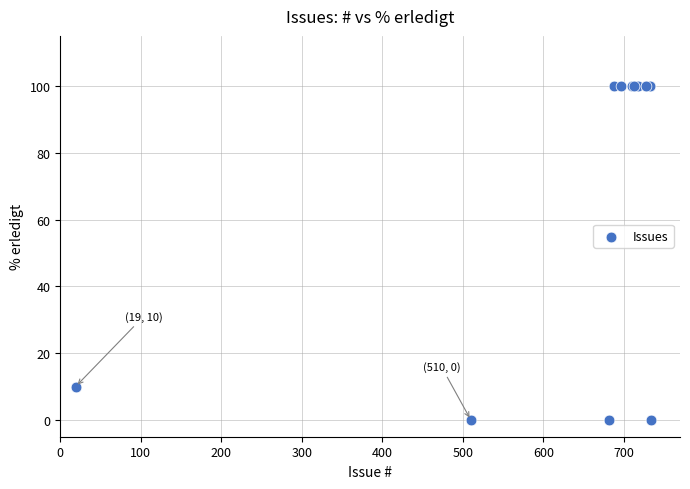

What Y value in the scatter plot is closest to 50?

10